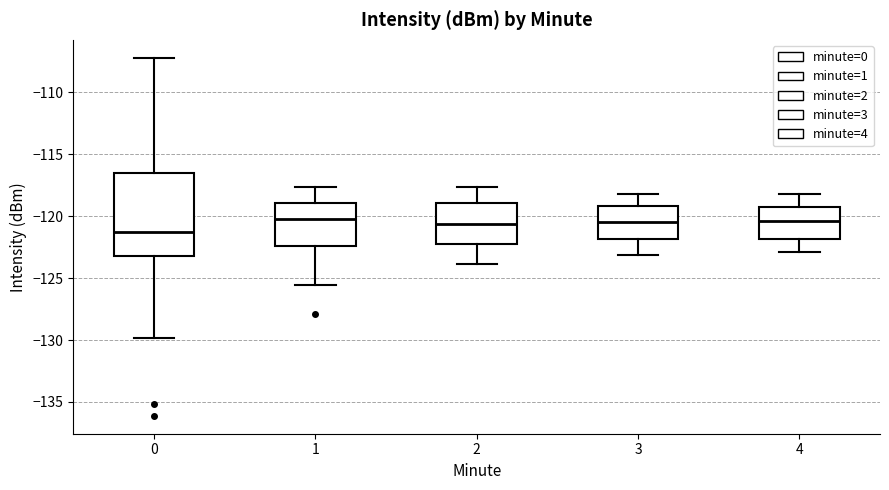

Reading left to right, transcribe this box plot: for each box, give where its median line is, the range the box spans, and where its two whiskers end, as read against the y-axis. The values are not printed on the chart, so give them approximately, as read against the axis.

0: median -121.5, box -123.0 to -116.5, whiskers -130.0 to -107.0
1: median -120.0, box -122.5 to -119.0, whiskers -125.5 to -117.5
2: median -120.5, box -122.0 to -119.0, whiskers -124.0 to -117.5
3: median -120.5, box -122.0 to -119.0, whiskers -123.0 to -118.0
4: median -120.5, box -122.0 to -119.5, whiskers -123.0 to -118.0